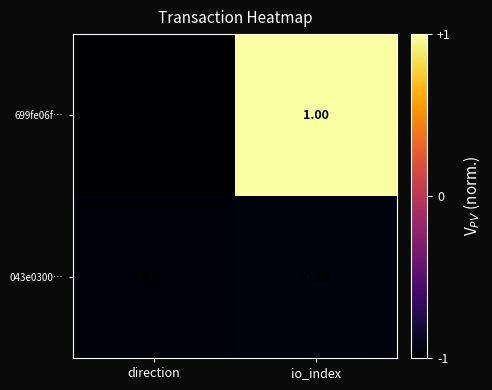

List the series in order of their peak value, lowest first.

043e0300…, 699fe06f…